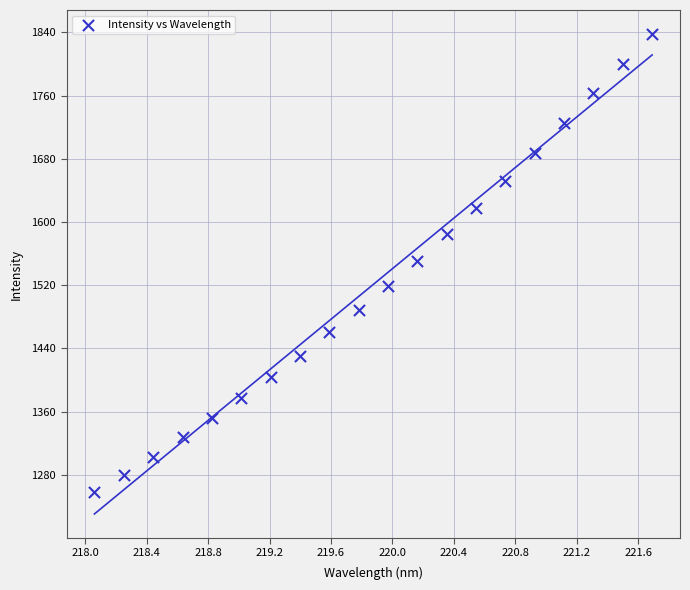

What is the range of Y values (max minus min)?

580.2